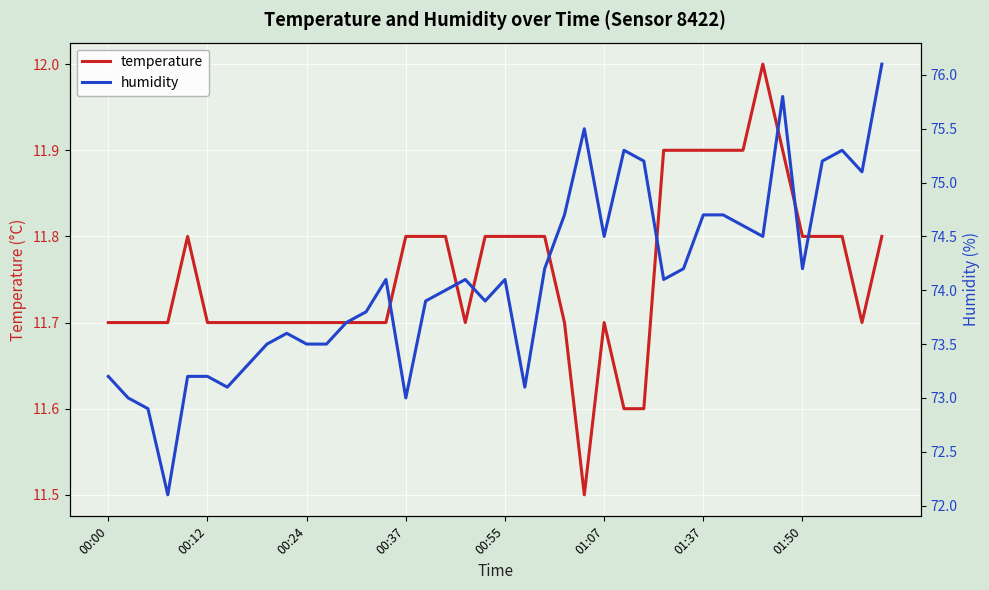

What is the sum of all humidity values?

2963.7